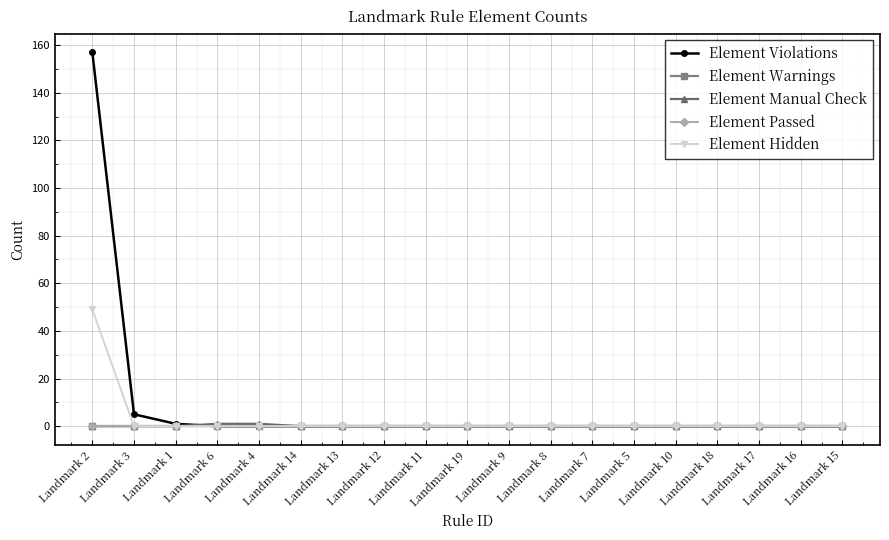

Is it true that Element Violations equals 65 at Landmark 12?

False